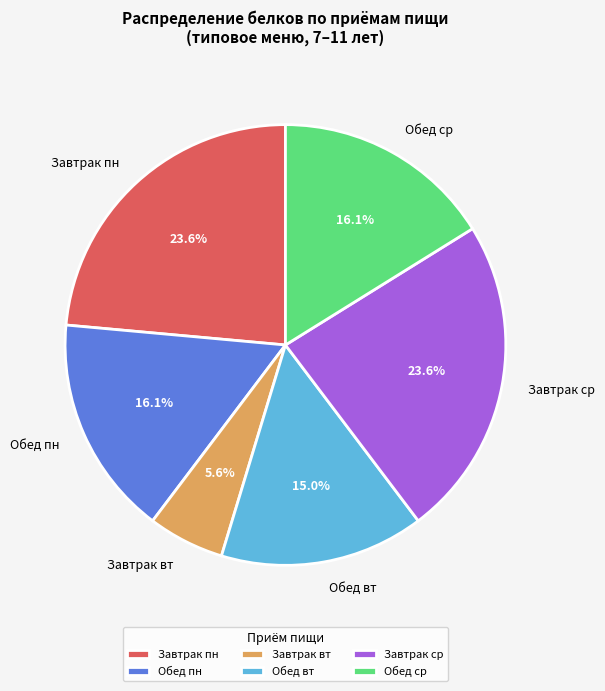

Is there a majority slice in this chart?

No